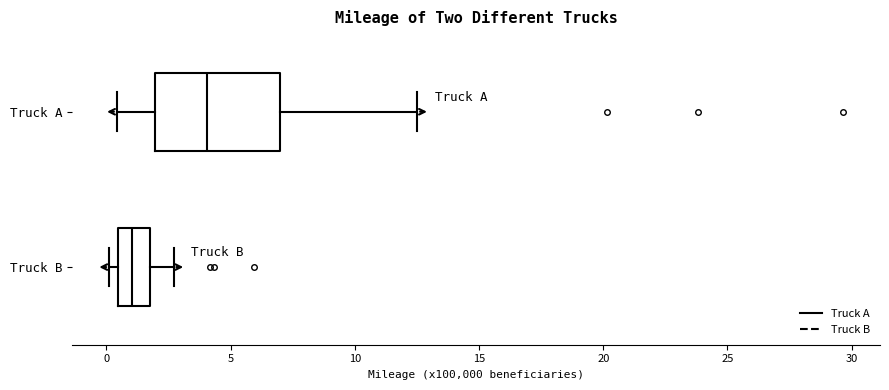

Comparing the boxes themselves (not the whiskers), which one is the widest?

Truck A